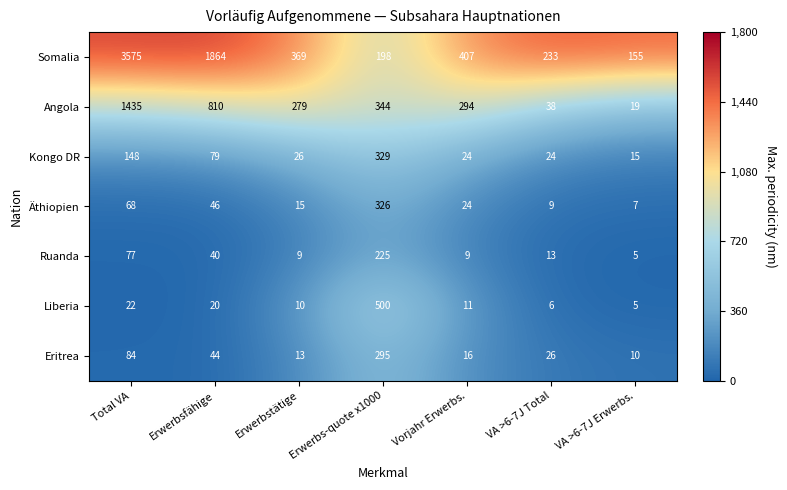

At which category is the sum across all series the highest?

Total VA